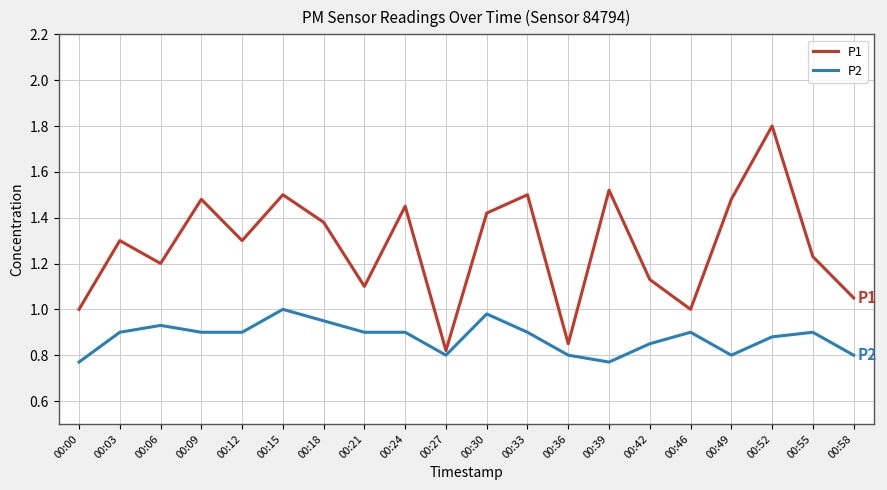

In P1, how many points are higher than both neighbors (excluding endpoints)?

7